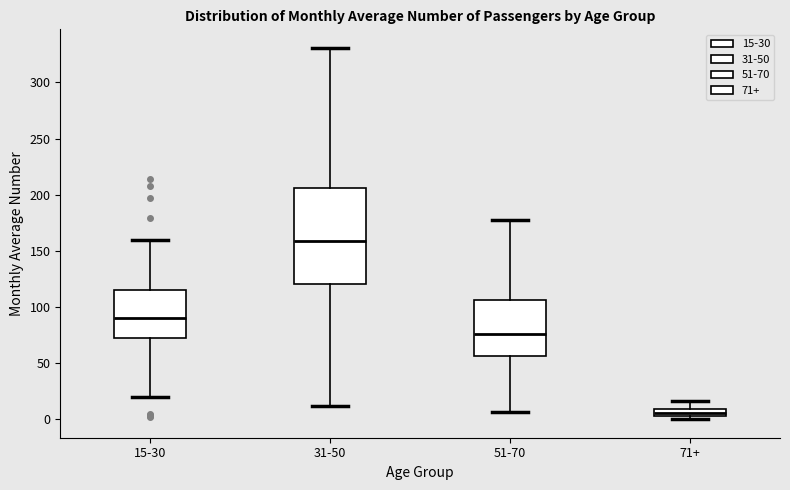

Where does the lower whisker of the box for 51-70 end on the y-axis? The values are not printed on the chart, so give them approximately, as read against the axis.

5